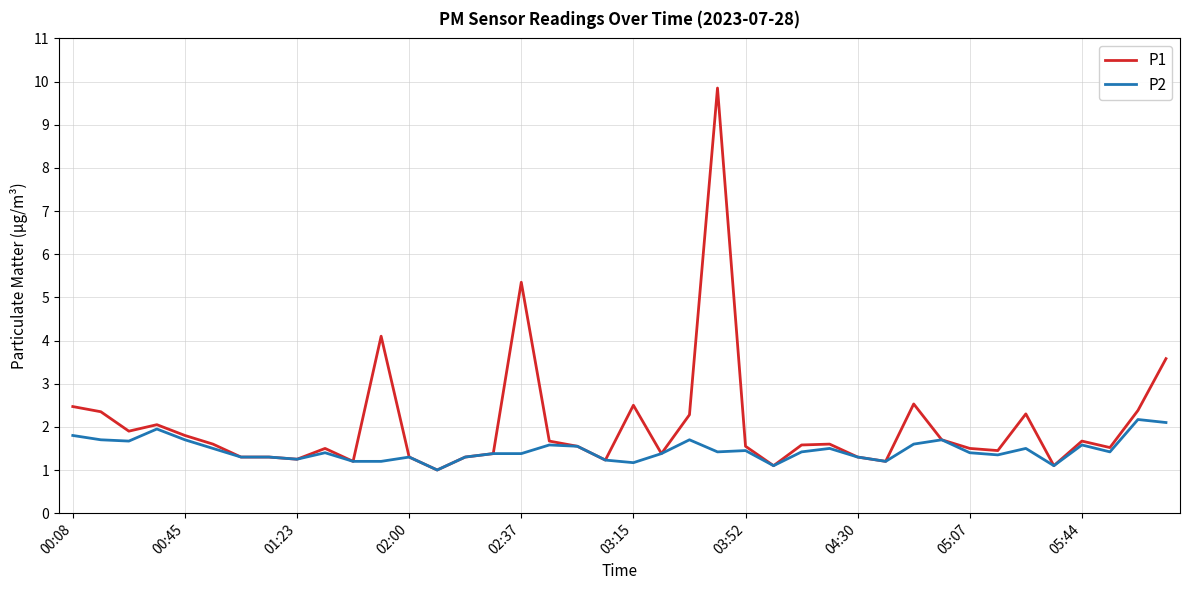

Which series has the largest range (max minus min)?

P1